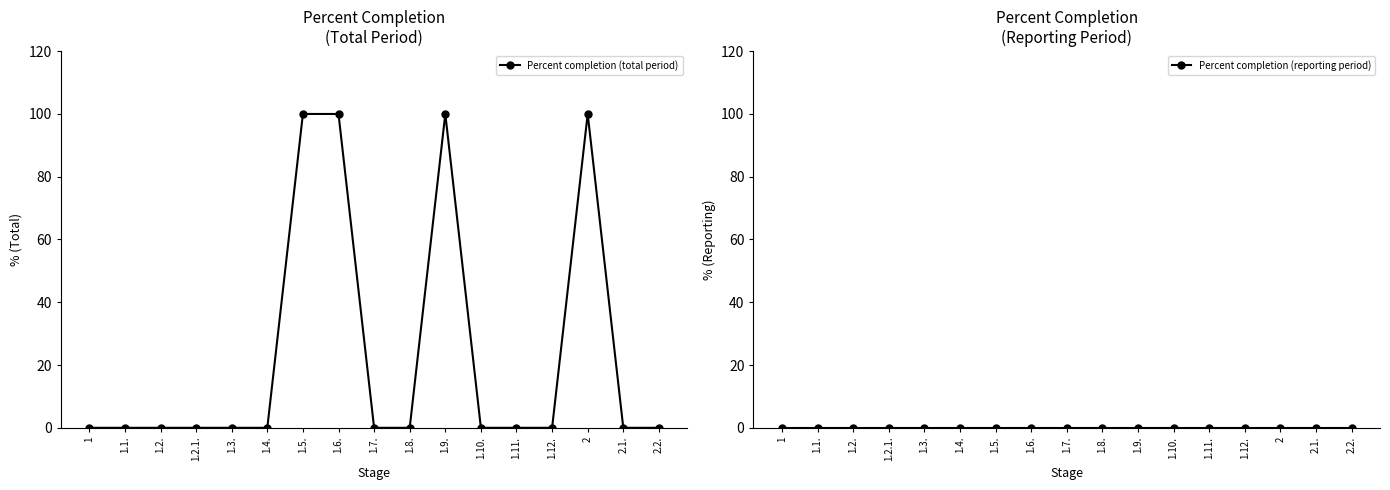

True or false: Percent completion (total period) and Percent completion (reporting period) intersect in this chart.

False